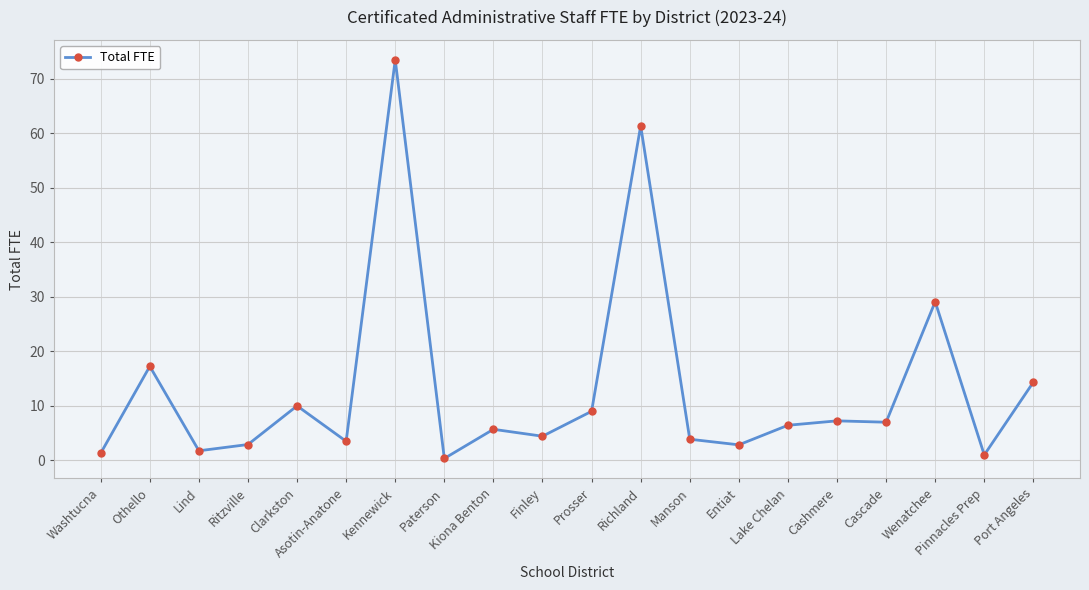

True or false: the data shows 3.5 at Asotin-Anatone.

True